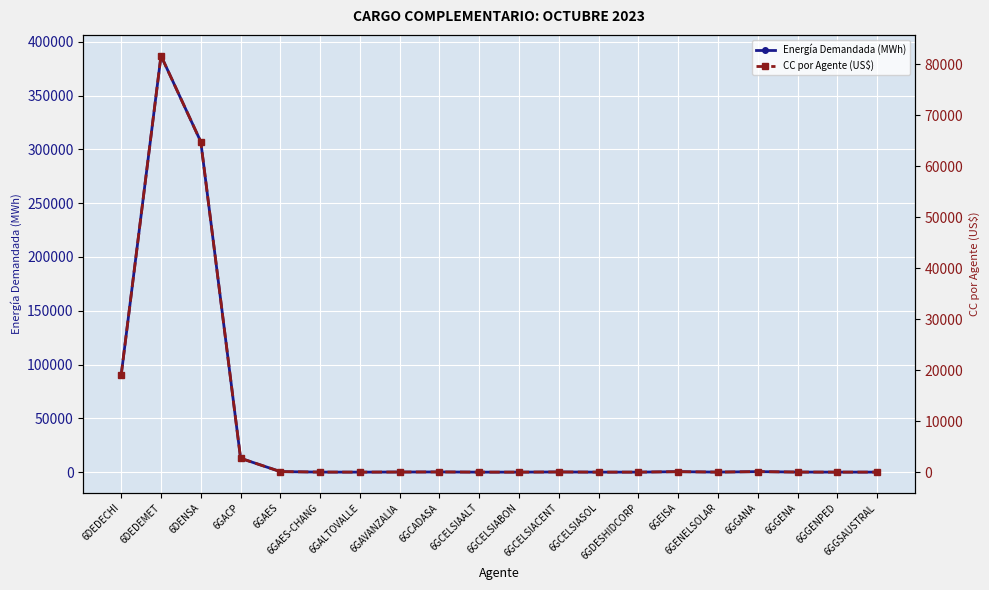

Where is the first local maximum for CC por Agente (US$)?

6DEDEMET